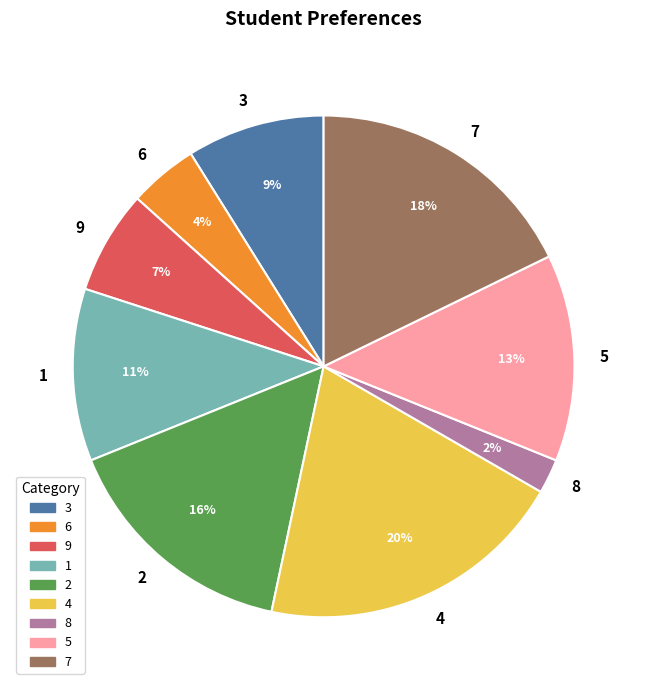

Count the number of slices in the pie.

9